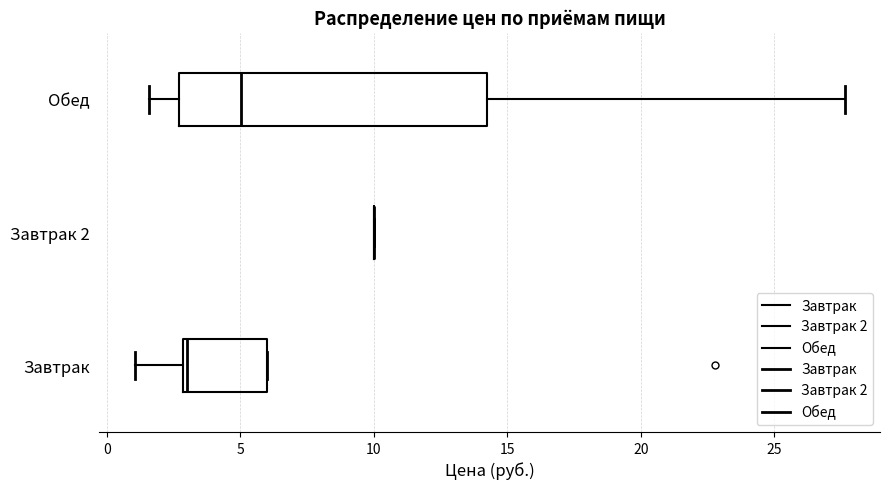

Reading bottom to top, transcribe this box plot: for each box, give where its median line is, the range the box spans, and where its two whiskers end, as read against the x-axis. The values are not printed on the chart, so give them approximately, as read against the axis.

Завтрак: median 3.0, box 3.0 to 6.0, whiskers 1.0 to 6.0
Завтрак 2: box collapsed to a line at 10.0, whiskers 10.0 to 10.0
Обед: median 5.0, box 2.5 to 14.0, whiskers 1.5 to 27.5